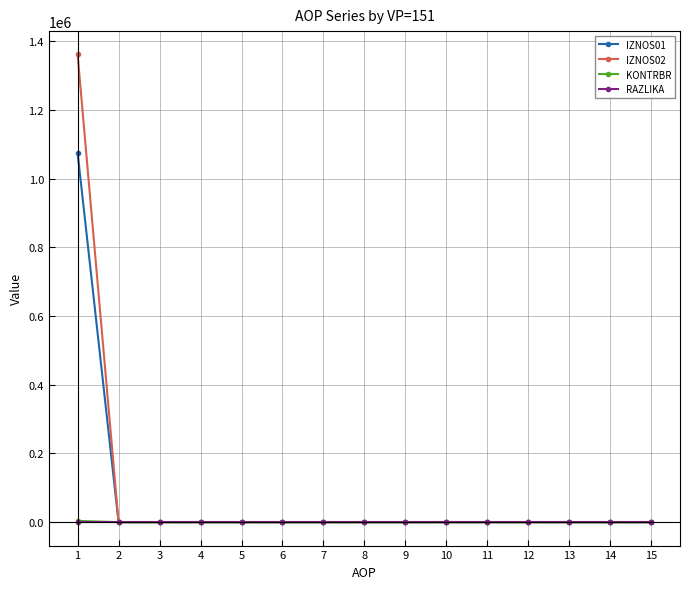

Which series has the largest range (max minus min)?

IZNOS02